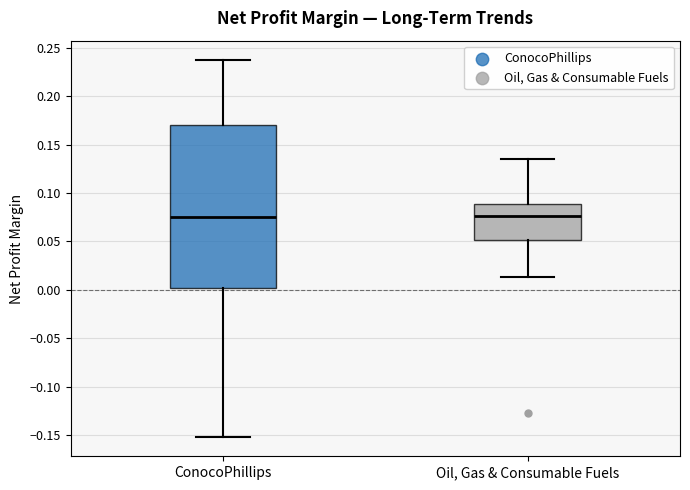

Where is the upper edge of the box for Oil, Gas & Consumable Fuels on the y-axis? The values are not printed on the chart, so give them approximately, as read against the axis.

0.090